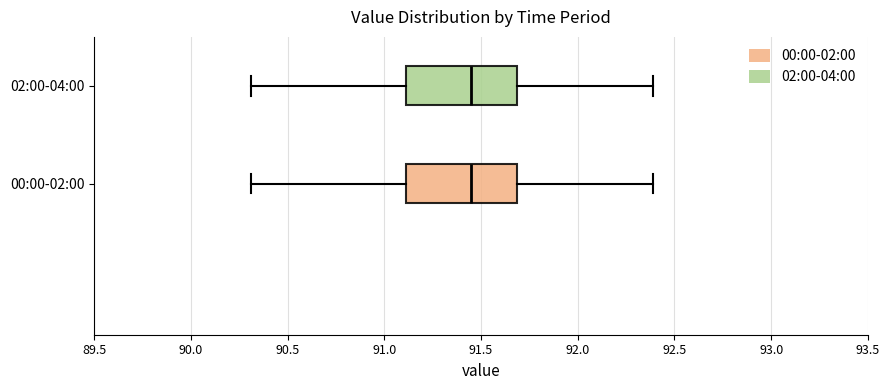

Reading bottom to top, read every box against the x-axis: the position of its median line, the range the box covers, and the ends of its whiskers. The values are not printed on the chart, so give them approximately, as read against the axis.

00:00-02:00: median 91.45, box 91.10 to 91.70, whiskers 90.30 to 92.40
02:00-04:00: median 91.45, box 91.10 to 91.70, whiskers 90.30 to 92.40